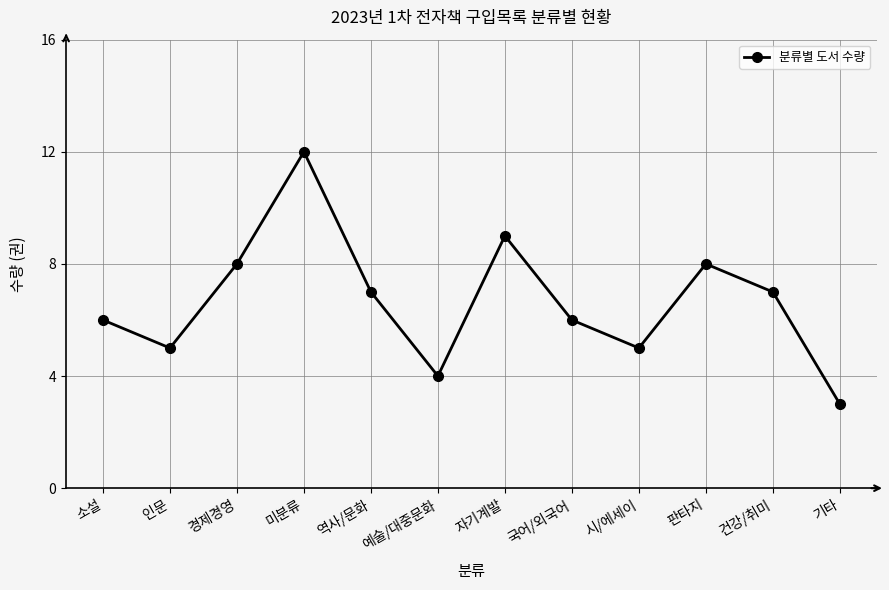

The chart shows a value of 12 at 미분류. True or false?

True